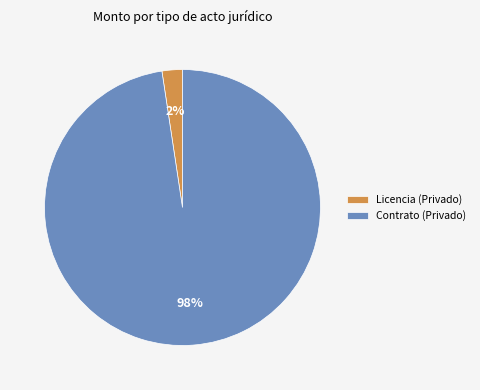

What percentage is the Licencia (Privado) slice, to the nearest percent?

2%